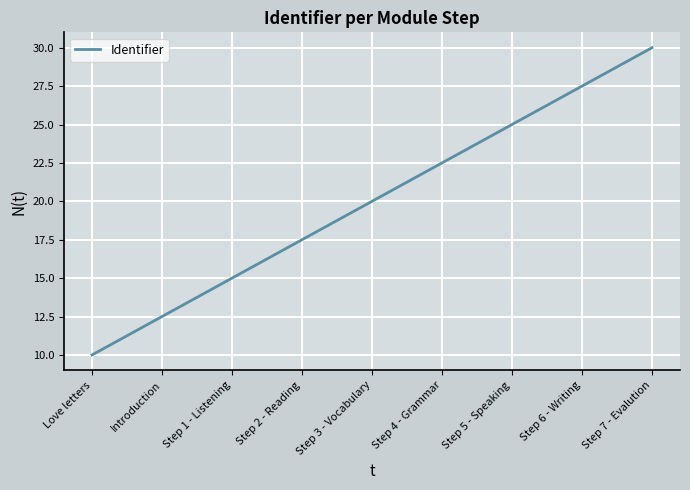

Which has a higher value, Step 6 - Writing or Step 4 - Grammar?

Step 6 - Writing